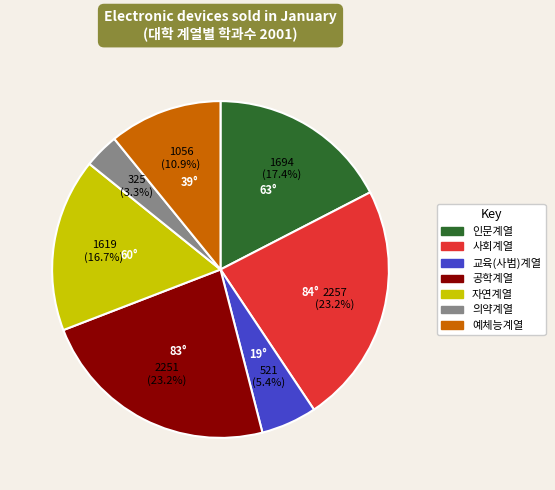

Count the number of slices in the pie.

7